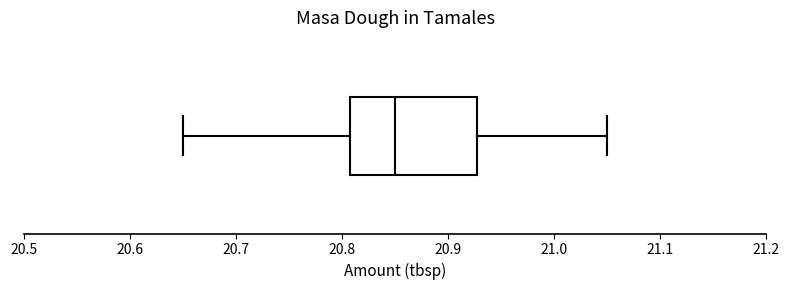

Where does the median line of the box sit on the x-axis? The values are not printed on the chart, so give them approximately, as read against the axis.

20.85